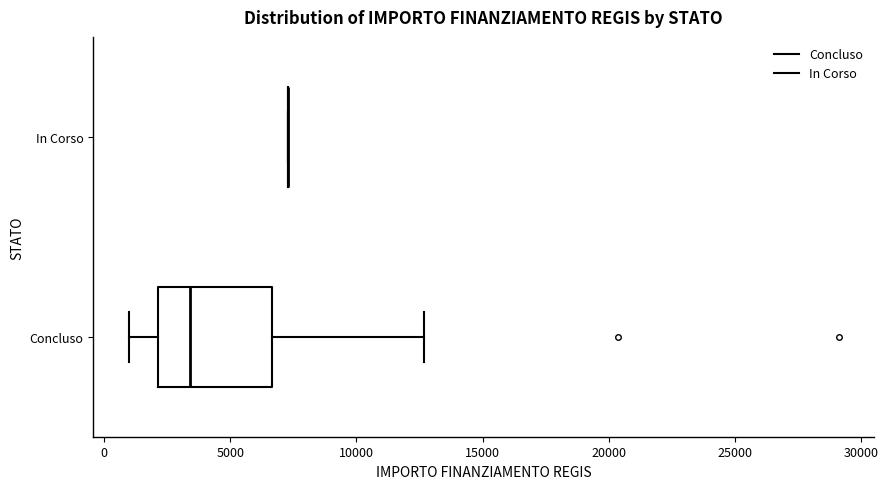

Which box is the widest, from its left edge to its right edge?

Concluso